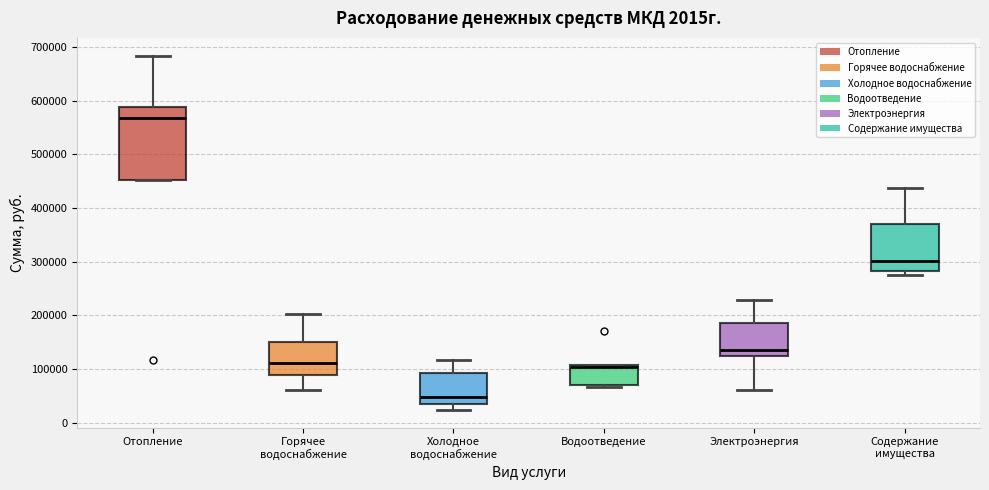

Reading left to right, transcribe this box plot: for each box, give where its median line is, the range the box spans, and where its two whiskers end, as read against the y-axis. The values are not printed on the chart, so give them approximately, as read against the axis.

Отопление: median 570000, box 450000 to 590000, whiskers 450000 to 680000
Горячее водоснабжение: median 110000, box 90000 to 150000, whiskers 60000 to 200000
Холодное водоснабжение: median 50000, box 30000 to 90000, whiskers 20000 to 120000
Водоотведение: median 100000, box 70000 to 110000, whiskers 70000 (just below the box's lower edge) to 110000
Электроэнергия: median 130000, box 120000 to 190000, whiskers 60000 to 230000
Содержание имущества: median 300000, box 280000 to 370000, whiskers 280000 (just below the box's lower edge) to 440000